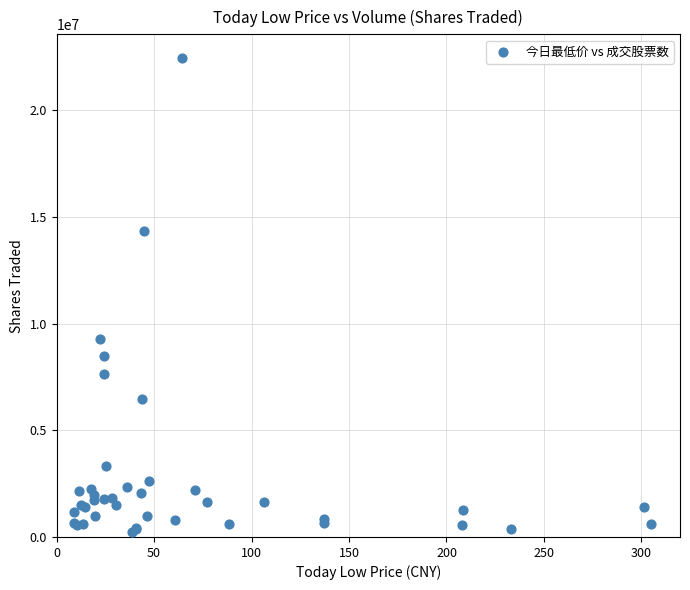

What Y value in the scatter plot is closest to 11347778?

9297665